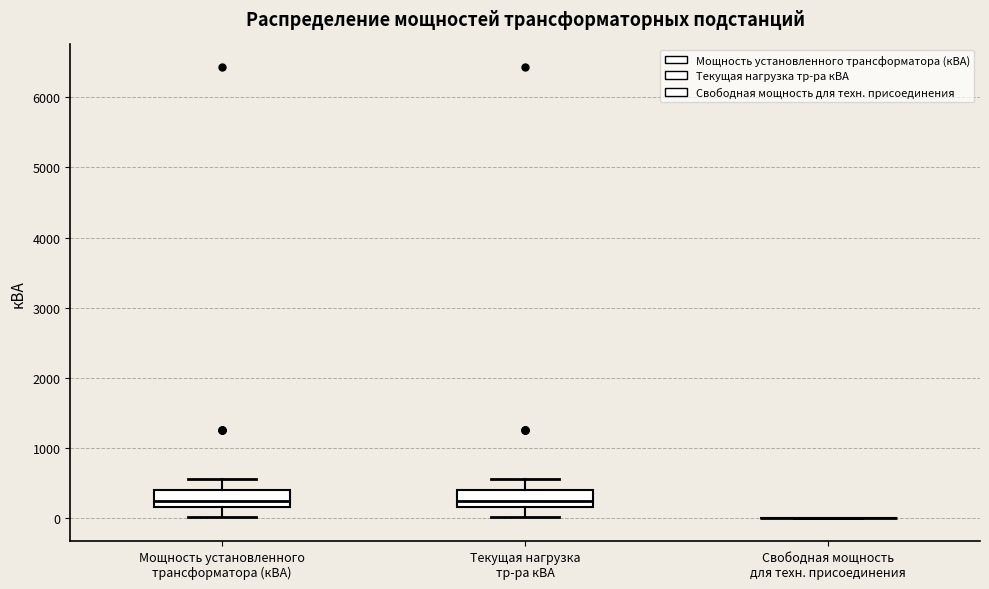

Reading left to right, transcribe this box plot: for each box, give where its median line is, the range the box spans, and where its two whiskers end, as read against the y-axis. The values are not printed on the chart, so give them approximately, as read against the axis.

Мощность установленного трансформатора (кВА): median 300, box 200 to 400, whiskers 0 to 600
Текущая нагрузка тр-ра кВА: median 300, box 200 to 400, whiskers 0 to 600
Свободная мощность для техн. присоединения: box collapsed to a line at 0, whiskers 0 to 0